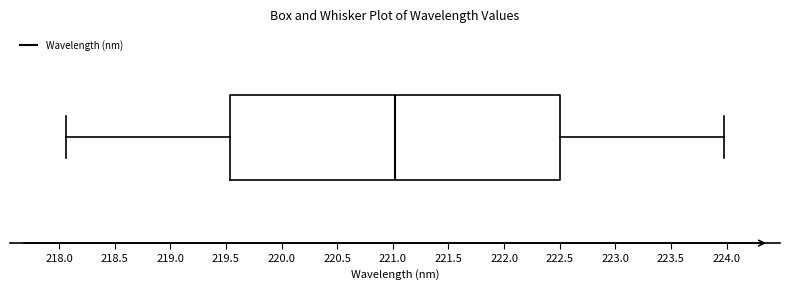

Transcribe this box plot: give where the median line is, the range the box spans, and where the two whiskers end, as read against the x-axis. The values are not printed on the chart, so give them approximately, as read against the axis.

median 221.00, box 219.55 to 222.50, whiskers 218.05 to 224.00